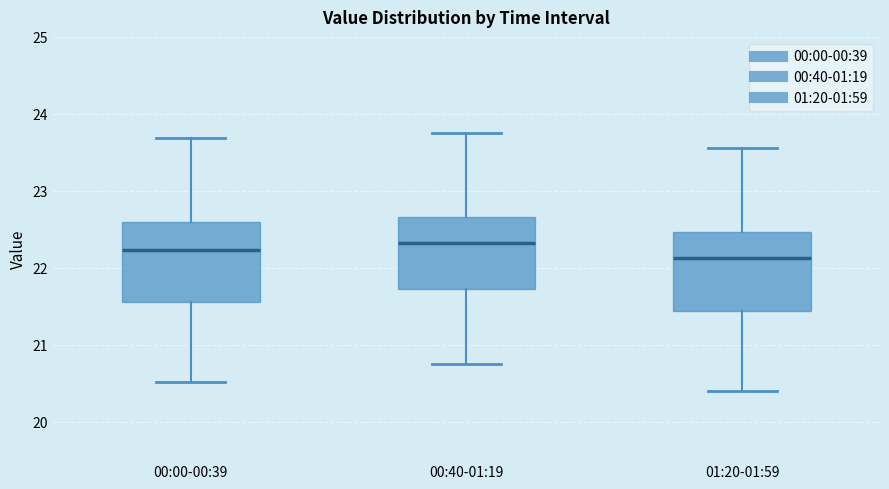

Which box has the lowest median line?

01:20-01:59